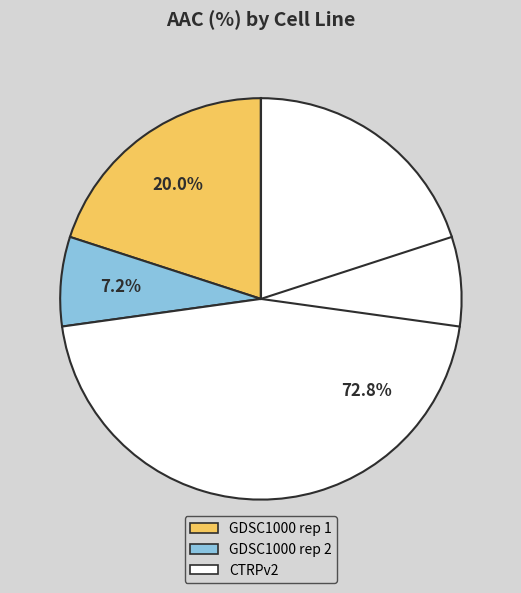

True or false: GDSC1000 rep 2 accounts for 7% of the total.

True